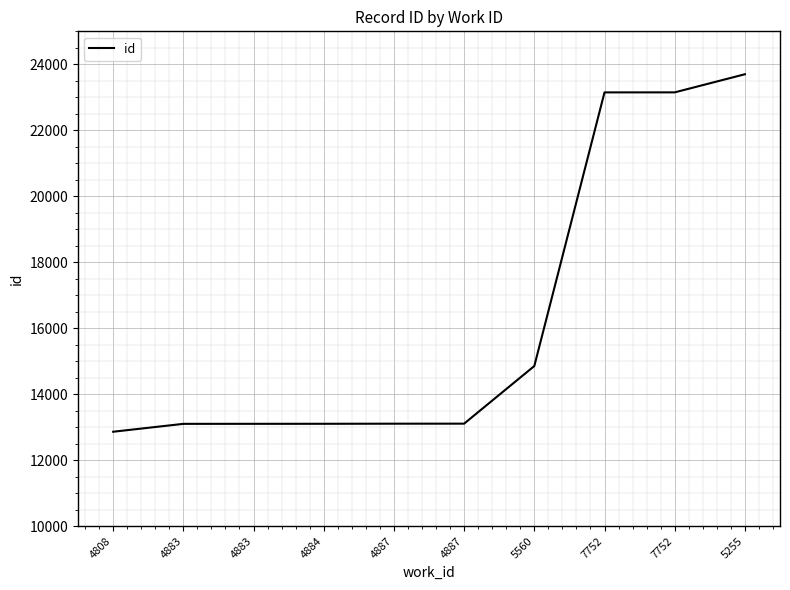

How many series are shown in this chart?

1